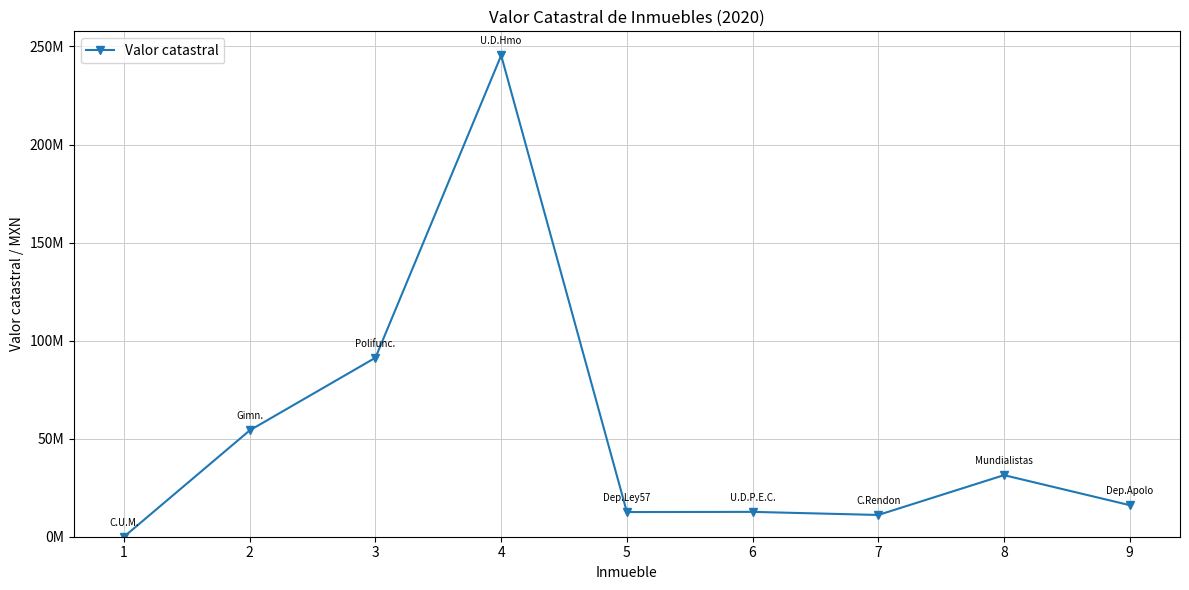

Does the chart have visible grid lines?

Yes